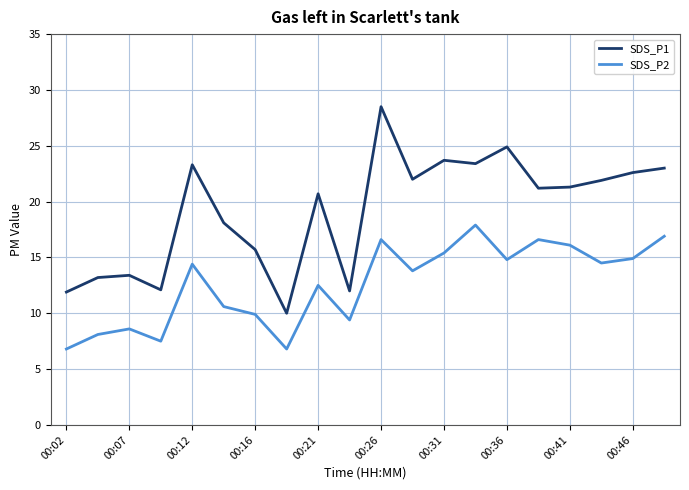

List the series in order of their peak value, highest first.

SDS_P1, SDS_P2